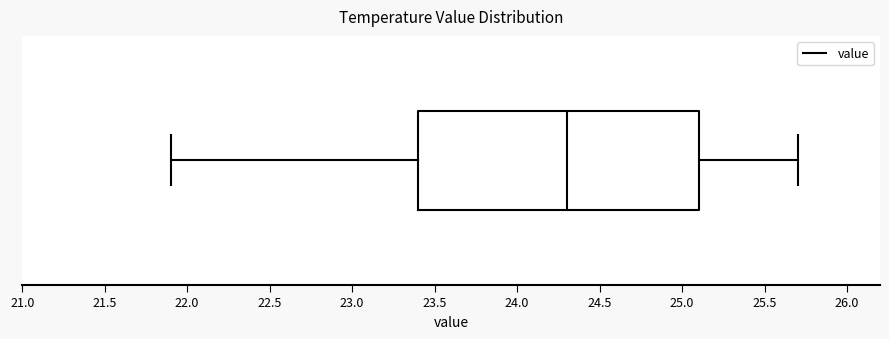

Transcribe this box plot: give where the median line is, the range the box spans, and where the two whiskers end, as read against the x-axis. The values are not printed on the chart, so give them approximately, as read against the axis.

median 24.3, box 23.4 to 25.1, whiskers 21.9 to 25.7